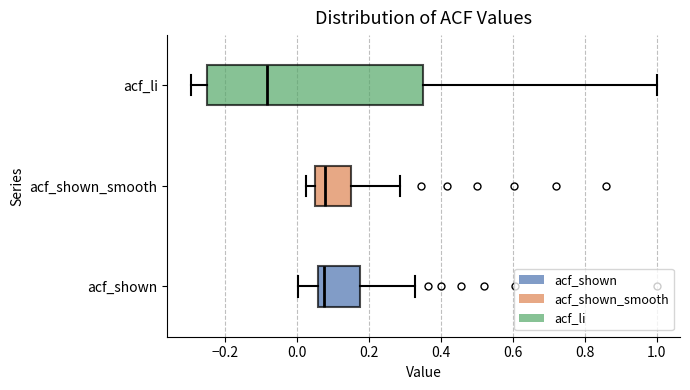

Reading bottom to top, transcribe this box plot: for each box, give where its median line is, the range the box spans, and where its two whiskers end, as read against the x-axis. The values are not printed on the chart, so give them approximately, as read against the axis.

acf_shown: median 0.08, box 0.06 to 0.18, whiskers 0.00 to 0.32
acf_shown_smooth: median 0.08, box 0.06 to 0.14, whiskers 0.02 to 0.28
acf_li: median -0.08, box -0.26 to 0.36, whiskers -0.30 to 1.00